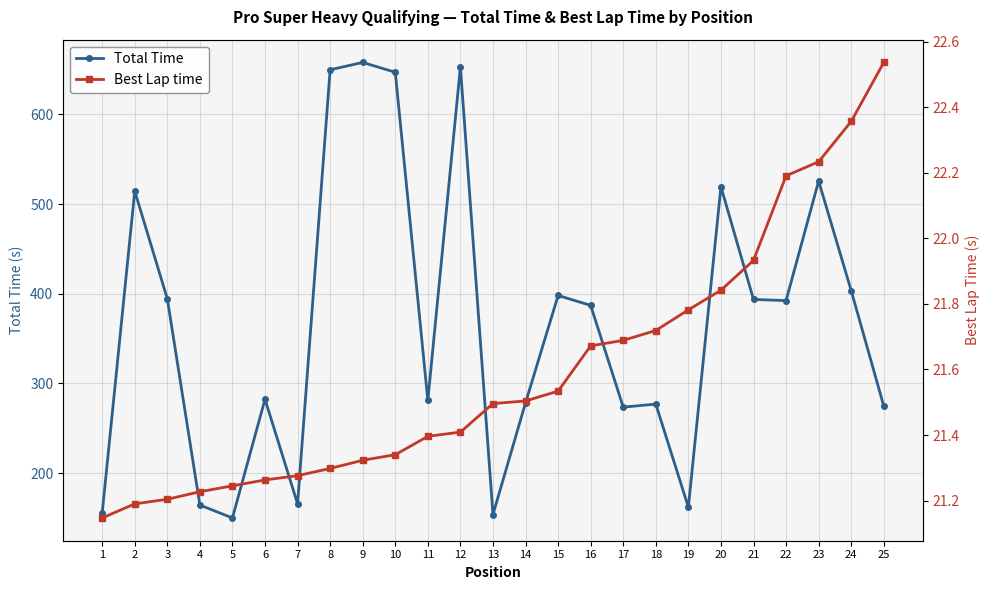

How many interior local peaks does the Total Time series have?

8